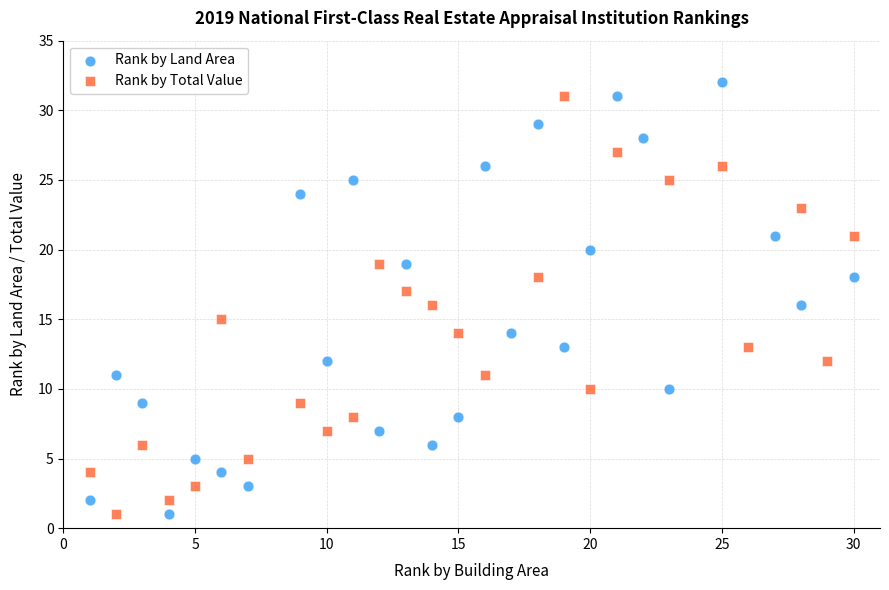

Which series has the largest Y range (max minus min)?

Rank by Land Area